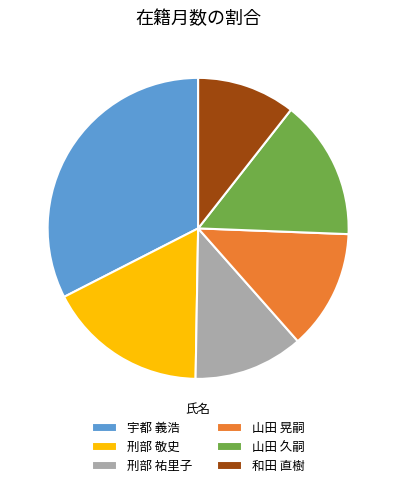

Which has a higher value, 和田 直樹 or 刑部 敬史?

刑部 敬史